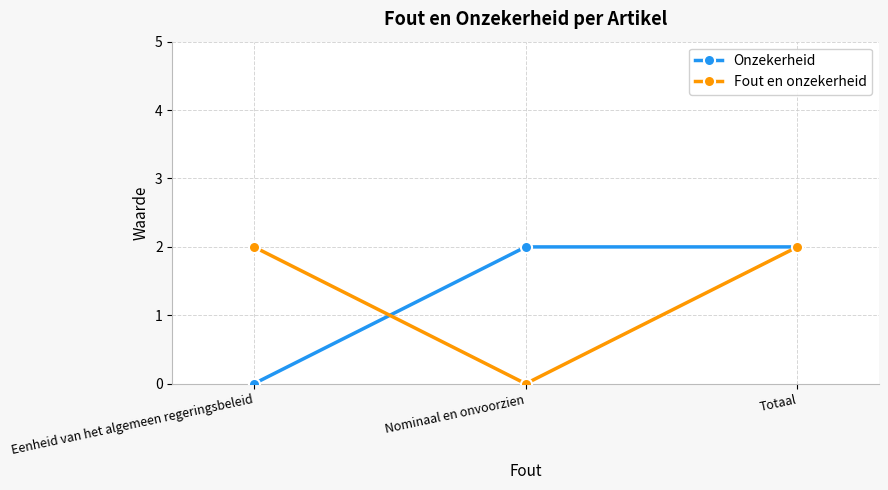

Which series changed the most between Nominaal en onvoorzien and Totaal?

Fout en onzekerheid